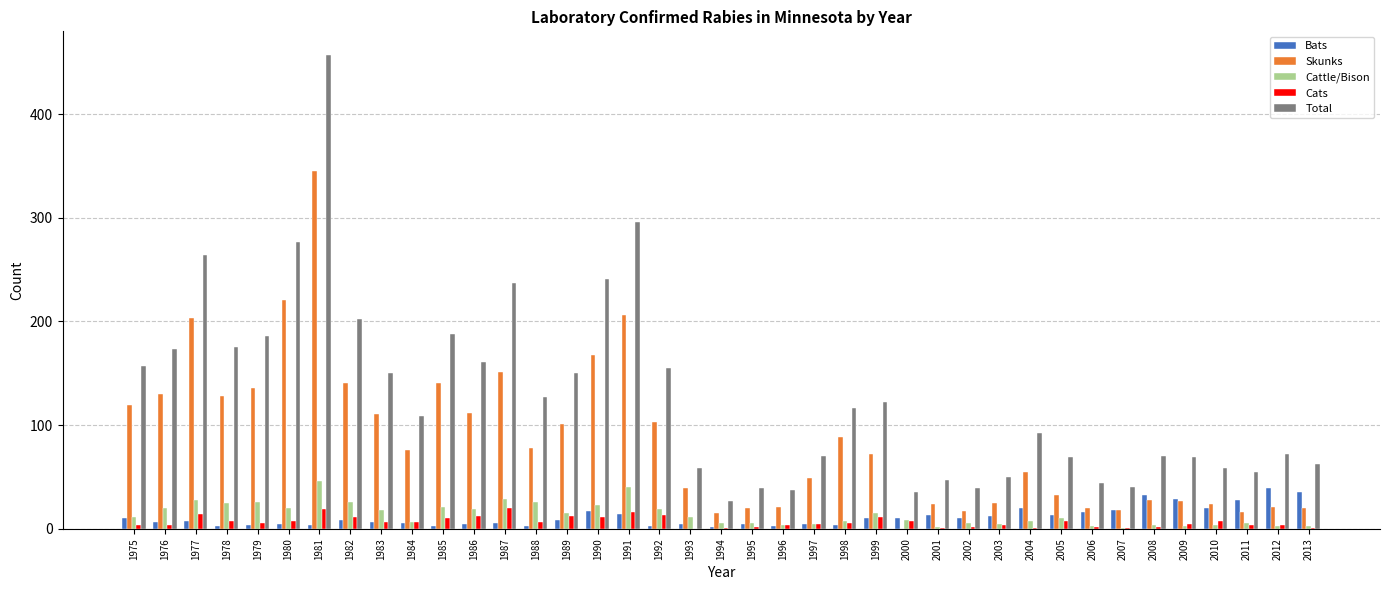

Is it true that Cattle/Bison equals 28 at 1977?

True